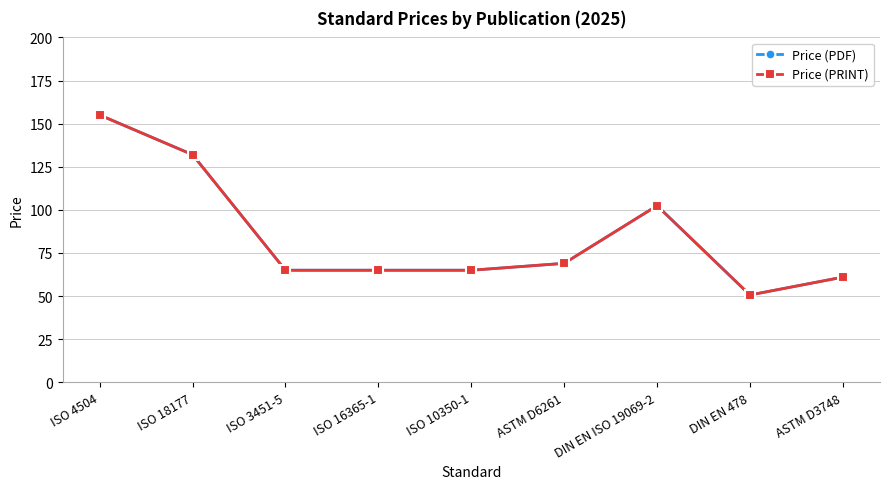

What is the sum of the Price (PRINT) values at ISO 3451-5 and DIN EN ISO 19069-2?

167.4